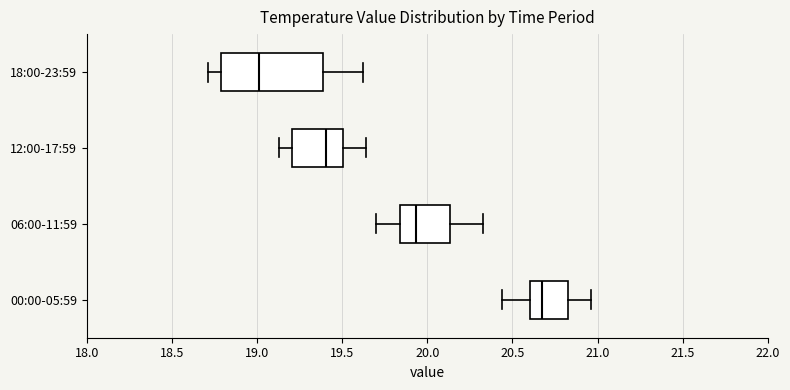

Where does the right whisker of the box for 06:00-11:59 end on the x-axis? The values are not printed on the chart, so give them approximately, as read against the axis.

20.35